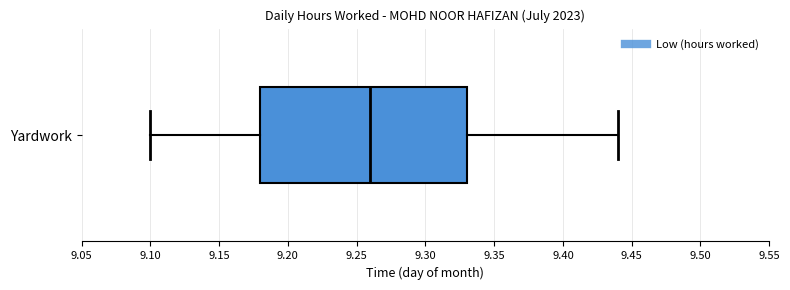

Where does the left whisker of the box for Yardwork end on the x-axis? The values are not printed on the chart, so give them approximately, as read against the axis.

9.10